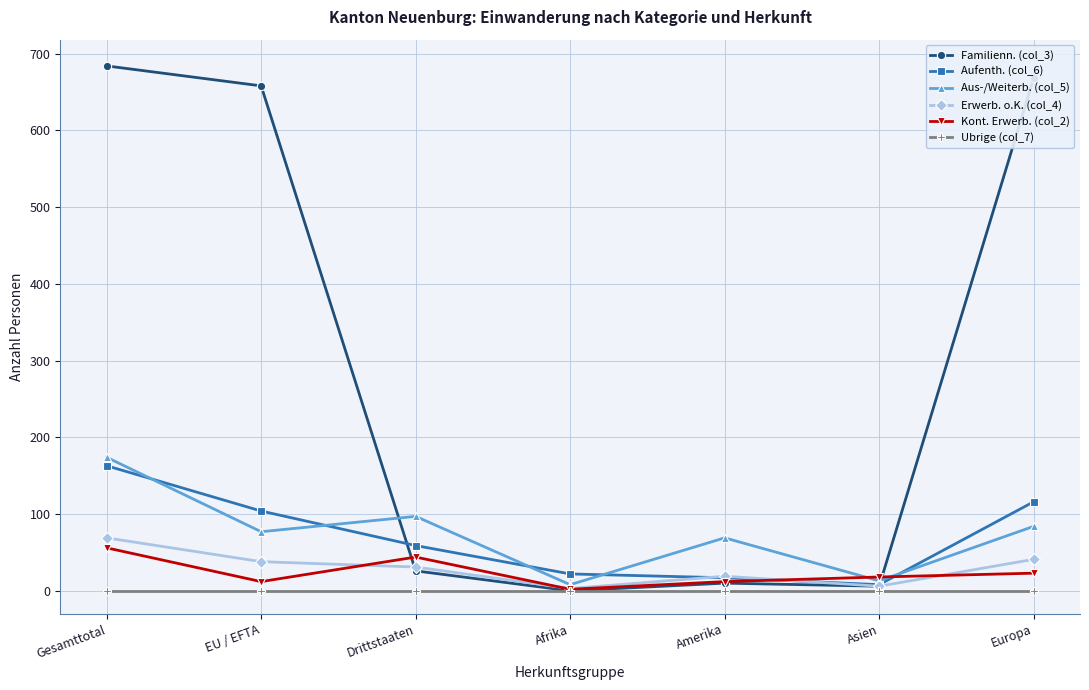

Reading right to left, transcribe all the data shown in this chart.

Familienn. (col_3): Europa=668	Asien=6	Amerika=10	Afrika=0	Drittstaaten=26	EU / EFTA=658	Gesamttotal=684
Aufenth. (col_6): Europa=116	Asien=8	Amerika=17	Afrika=22	Drittstaaten=59	EU / EFTA=104	Gesamttotal=163
Aus-/Weiterb. (col_5): Europa=84	Asien=13	Amerika=69	Afrika=8	Drittstaaten=97	EU / EFTA=77	Gesamttotal=174
Erwerb. o.K. (col_4): Europa=41	Asien=6	Amerika=19	Afrika=3	Drittstaaten=31	EU / EFTA=38	Gesamttotal=69
Kont. Erwerb. (col_2): Europa=23	Asien=18	Amerika=12	Afrika=2	Drittstaaten=44	EU / EFTA=12	Gesamttotal=56
Ubrige (col_7): Europa=0	Asien=0	Amerika=0	Afrika=0	Drittstaaten=0	EU / EFTA=0	Gesamttotal=0